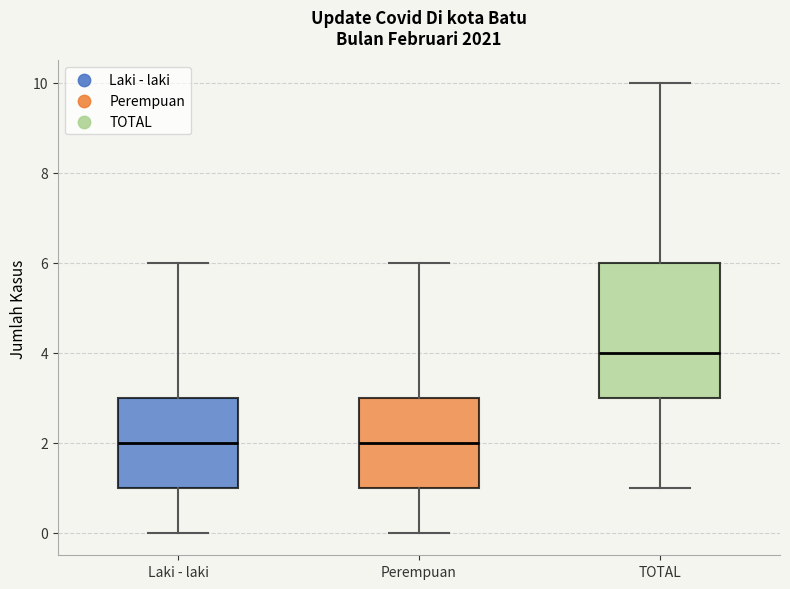

Where is the upper edge of the box for Laki - laki on the y-axis? The values are not printed on the chart, so give them approximately, as read against the axis.

3